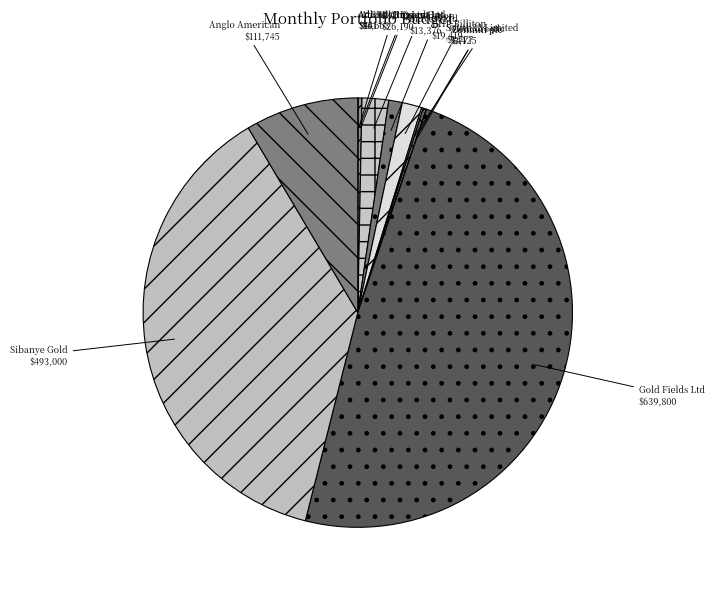

Is there a majority slice in this chart?

No